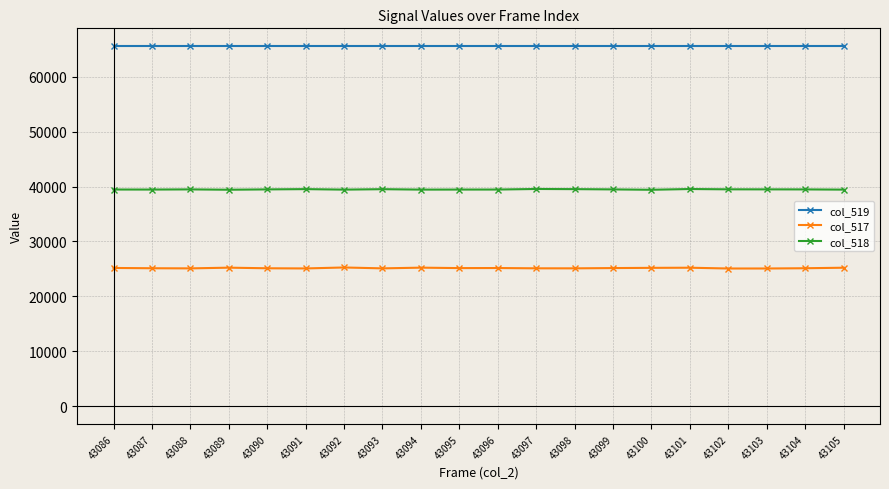

What is the difference between the col_517 values at 43097 and 43104?

15